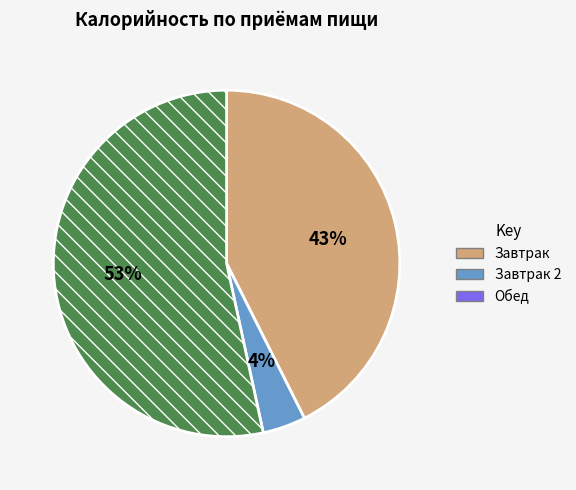

Is there a majority slice in this chart?

Yes